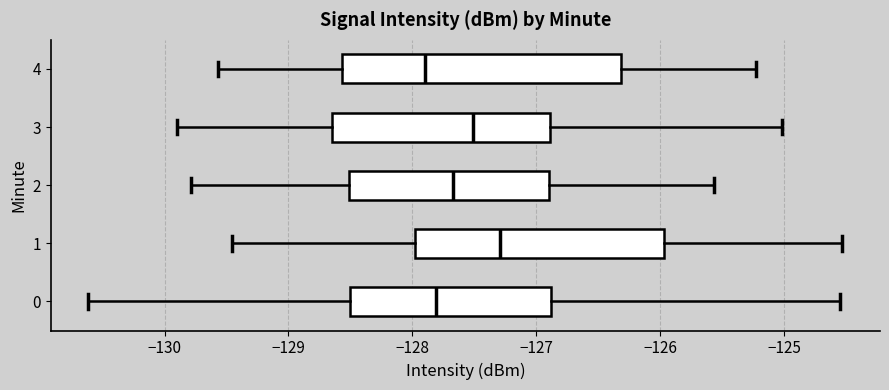

Reading bottom to top, read every box against the x-axis: the position of its median line, the range the box covers, and the ends of its whiskers. The values are not printed on the chart, so give them approximately, as read against the axis.

0: median -127.8, box -128.5 to -126.9, whiskers -130.6 to -124.5
1: median -127.3, box -128.0 to -126.0, whiskers -129.5 to -124.5
2: median -127.7, box -128.5 to -126.9, whiskers -129.8 to -125.6
3: median -127.5, box -128.7 to -126.9, whiskers -129.9 to -125.0
4: median -127.9, box -128.6 to -126.3, whiskers -129.6 to -125.2